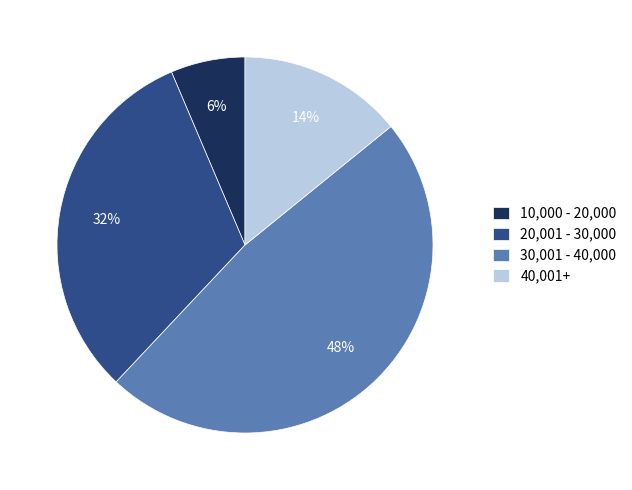

Combined, do 10,000 - 20,000 and 40,001+ account for over 50%?

No